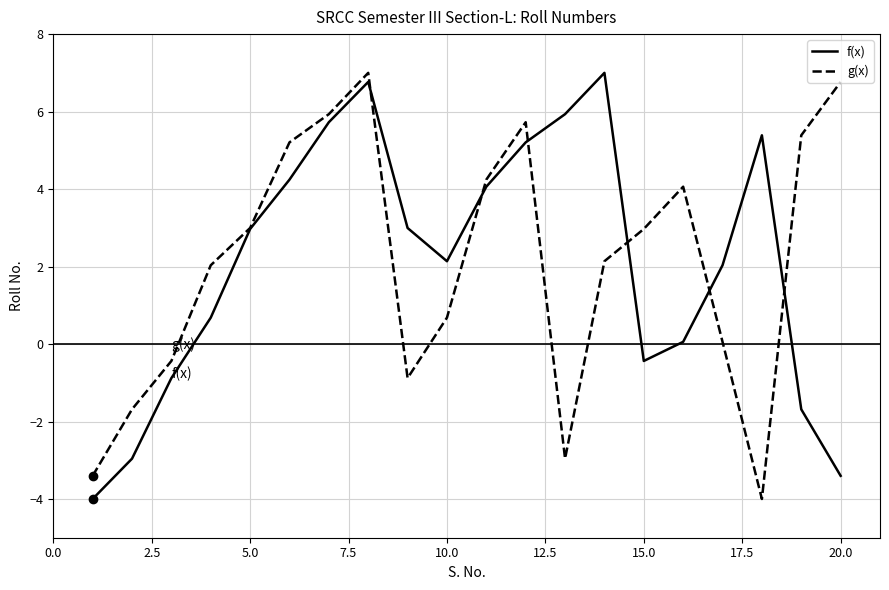

What is the minimum value for f(x)?

-4.0